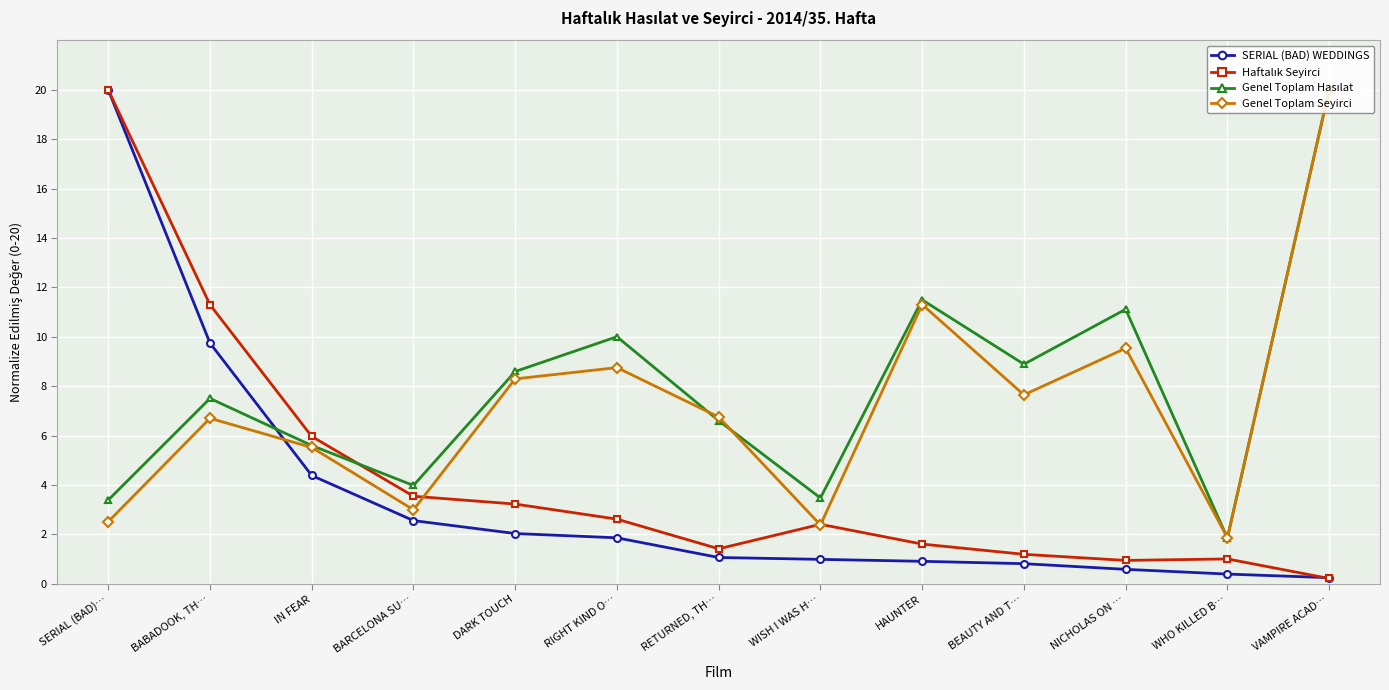

What position from the right is WISH I WAS H…?

6